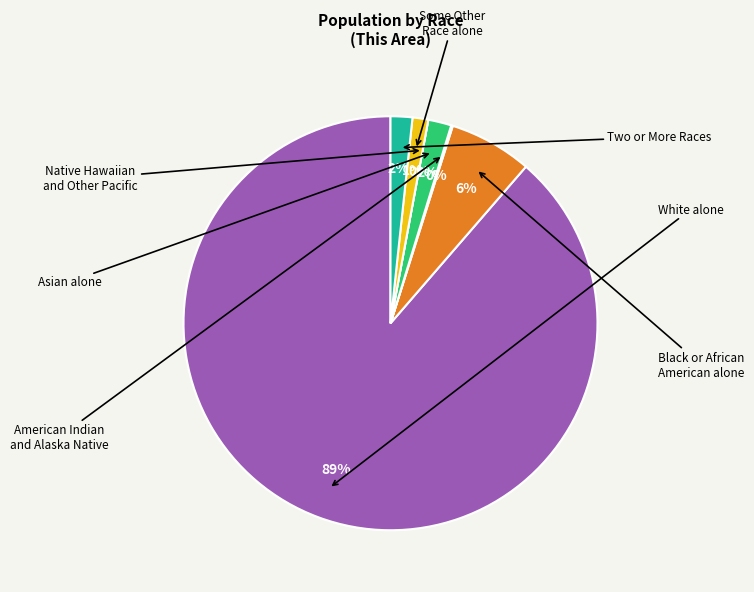

Combined, what portion of the pie is Asian alone and Native Hawaiian and Other Pacific?

1.8%